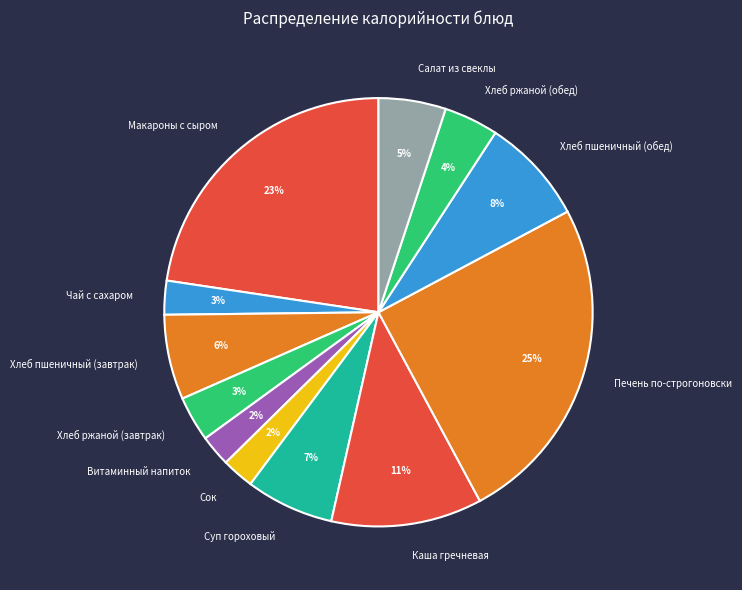

Combined, do Печень по-строгоновски and Хлеб ржаной (обед) account for over 50%?

No